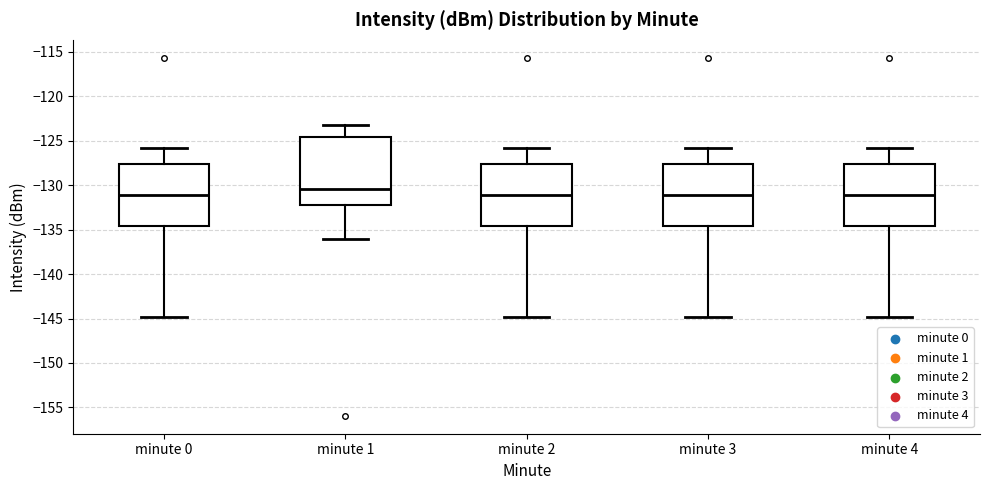

Reading left to right, transcribe this box plot: for each box, give where its median line is, the range the box spans, and where its two whiskers end, as read against the y-axis. The values are not printed on the chart, so give them approximately, as read against the axis.

minute 0: median -131.0, box -134.5 to -127.5, whiskers -145.0 to -126.0
minute 1: median -130.5, box -132.5 to -124.5, whiskers -136.0 to -123.0
minute 2: median -131.0, box -134.5 to -127.5, whiskers -145.0 to -126.0
minute 3: median -131.0, box -134.5 to -127.5, whiskers -145.0 to -126.0
minute 4: median -131.0, box -134.5 to -127.5, whiskers -145.0 to -126.0